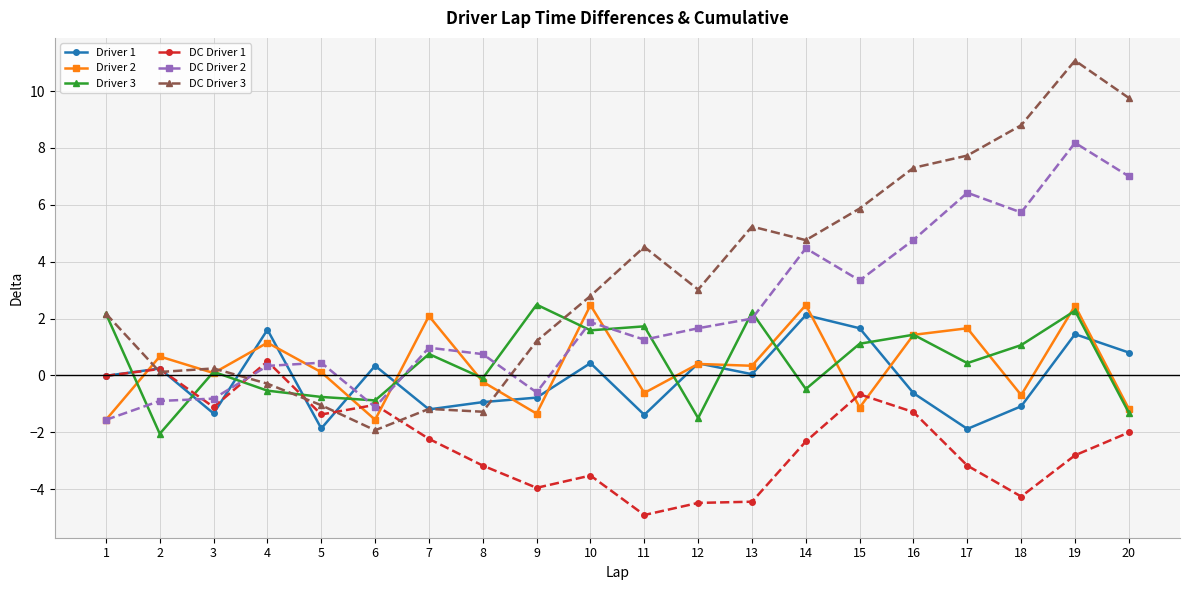

True or false: Driver 1 has more than 2 points higher than both neighbors.

True